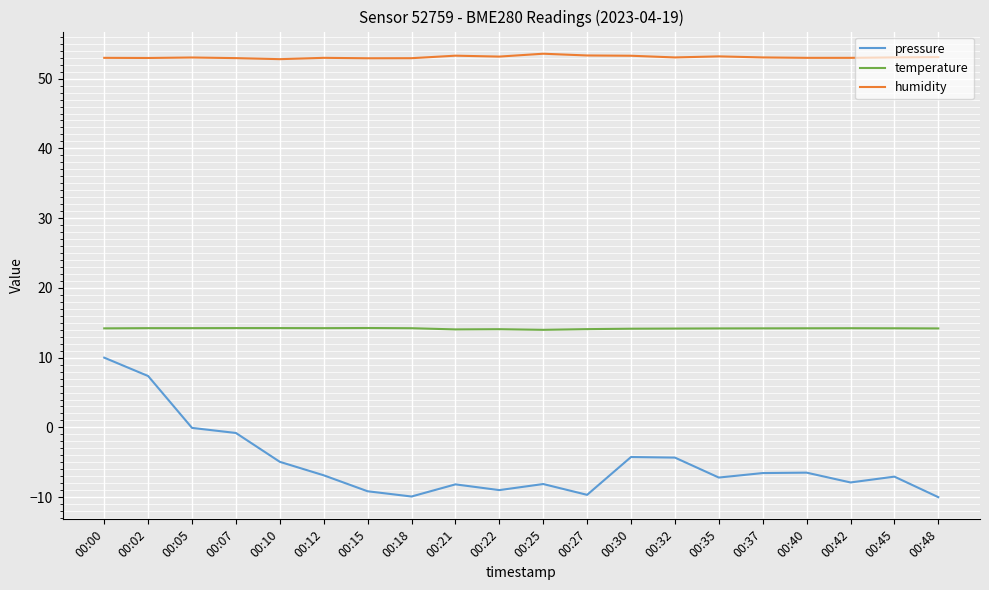

Rank the series by their average value, from lowest to highest.

pressure, temperature, humidity